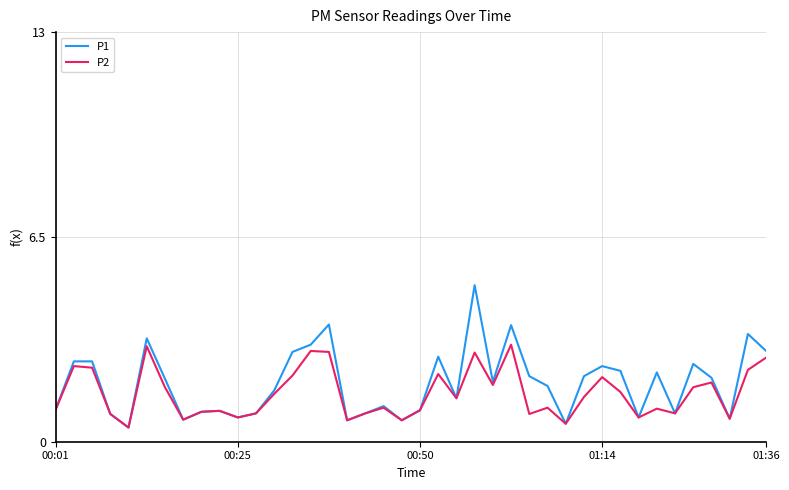

List the series in order of their overall mean, highest first.

P1, P2